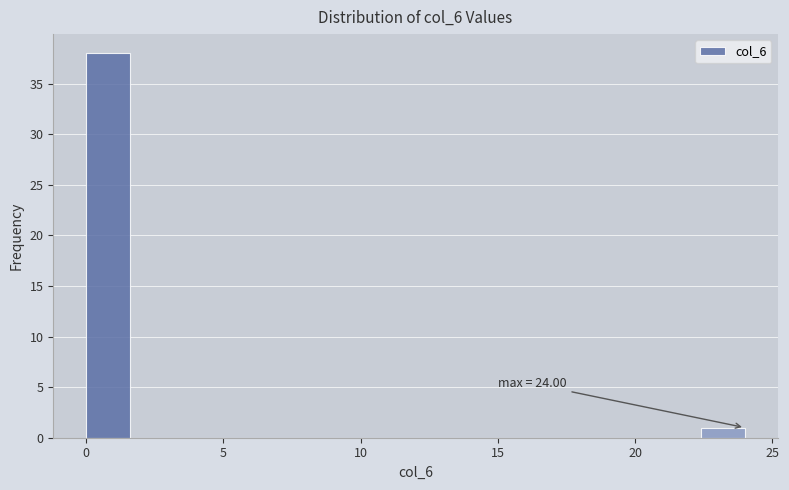

Read against the x-axis, roughly where is the centre of the tallest bar?

1.0